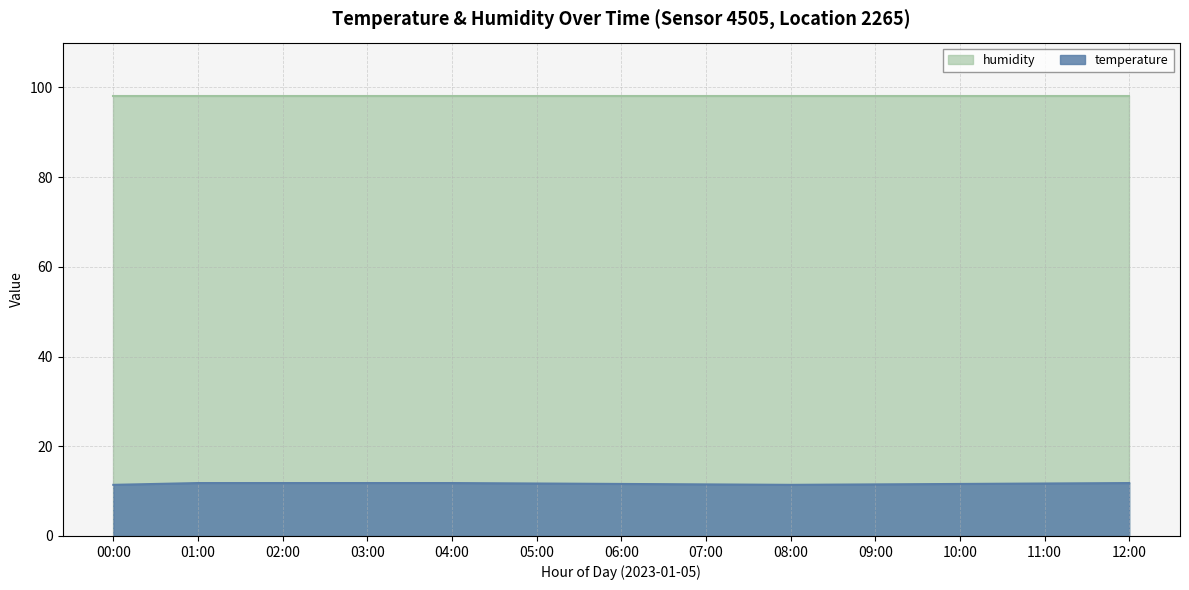

At which category does the chart reach its peak across all series?

01:00